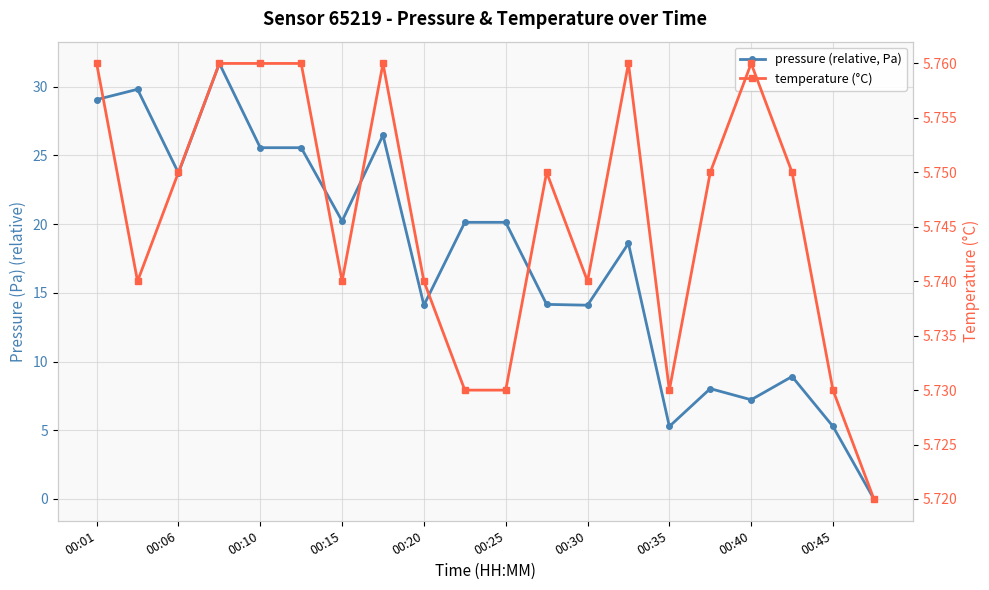

True or false: pressure (relative, Pa) has a value of 11.6 at 00:25.

False